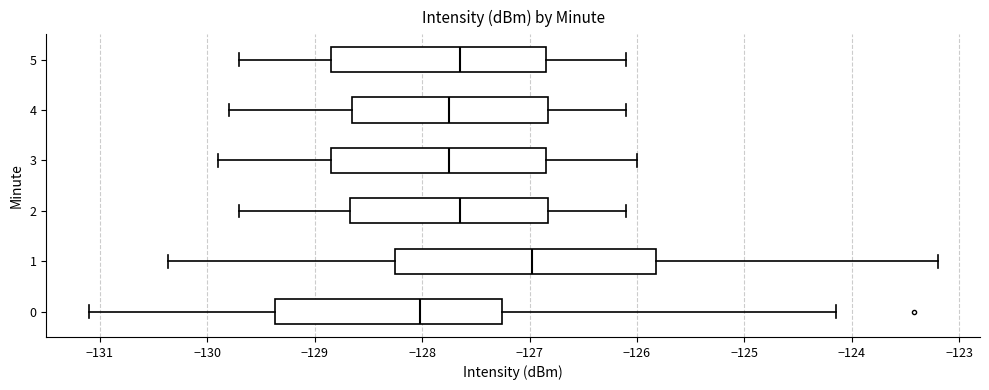

Comparing the boxes themselves (not the whiskers), which one is the widest?

1